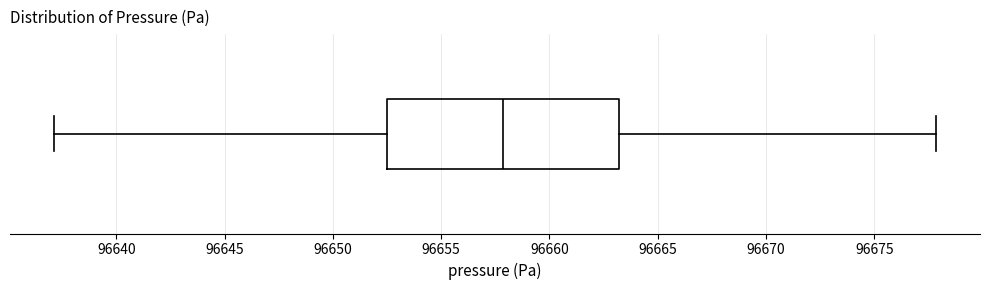

Where does the median line of the box sit on the x-axis? The values are not printed on the chart, so give them approximately, as read against the axis.

96658.0